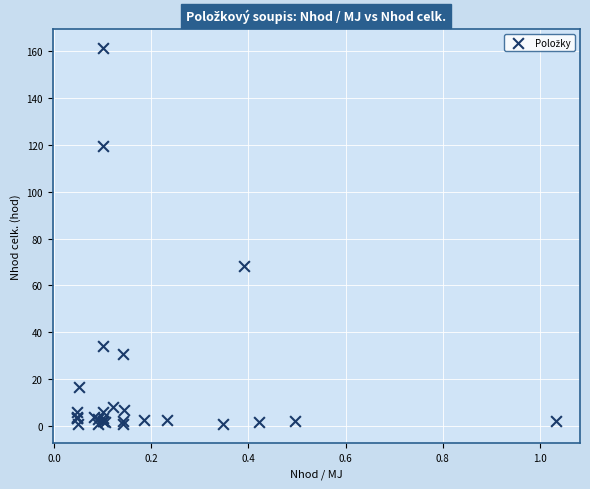

What Y value in the scatter plot is closest to 81?

68.3